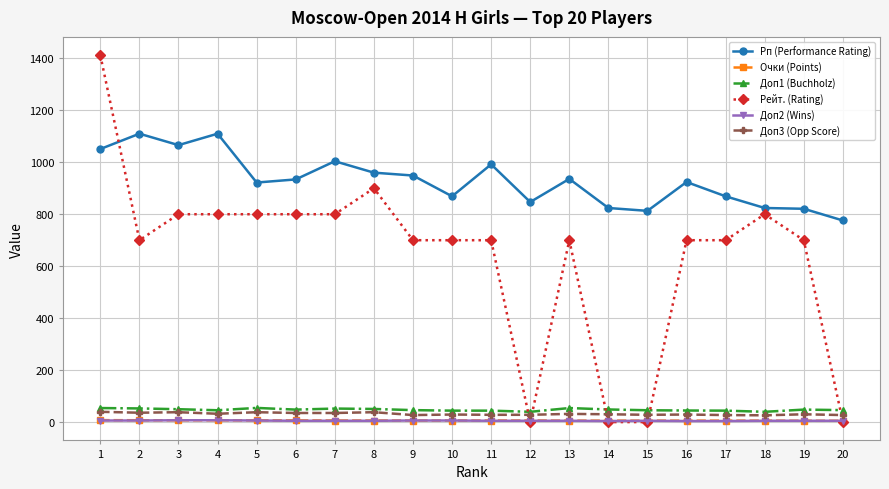

At which category is the sum across all series the highest?

1